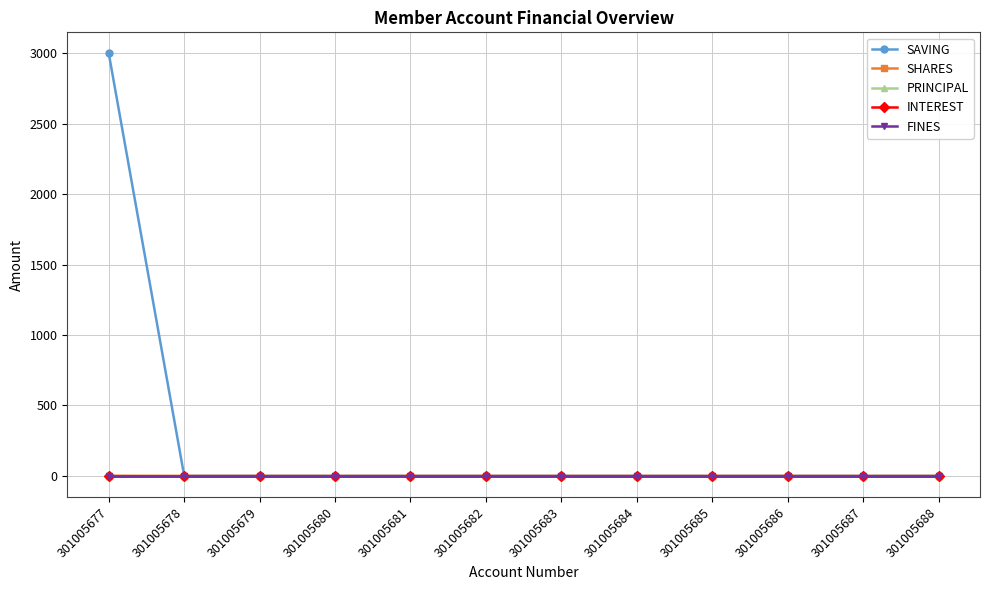

True or false: PRINCIPAL has more than 0 points higher than both neighbors.

False